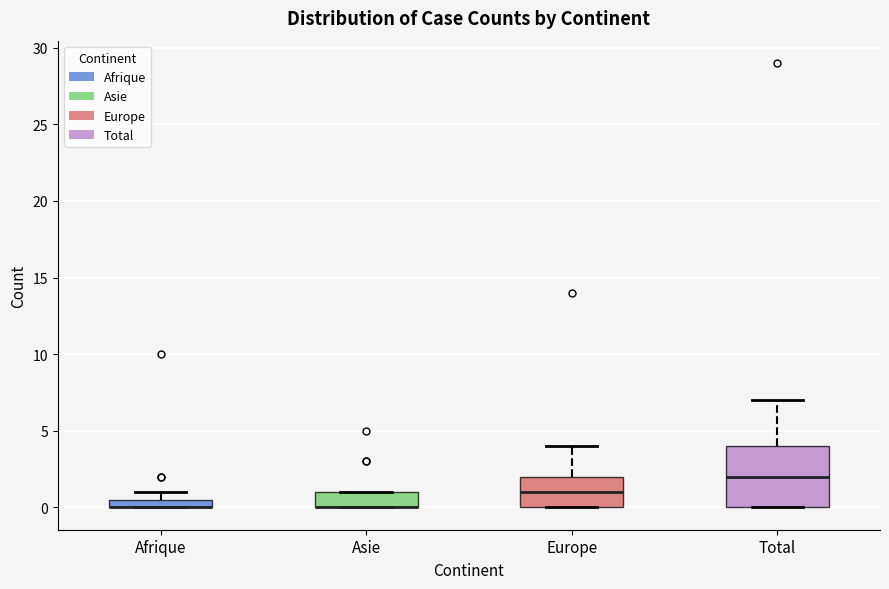

Comparing the boxes themselves (not the whiskers), which one is the tallest?

Total